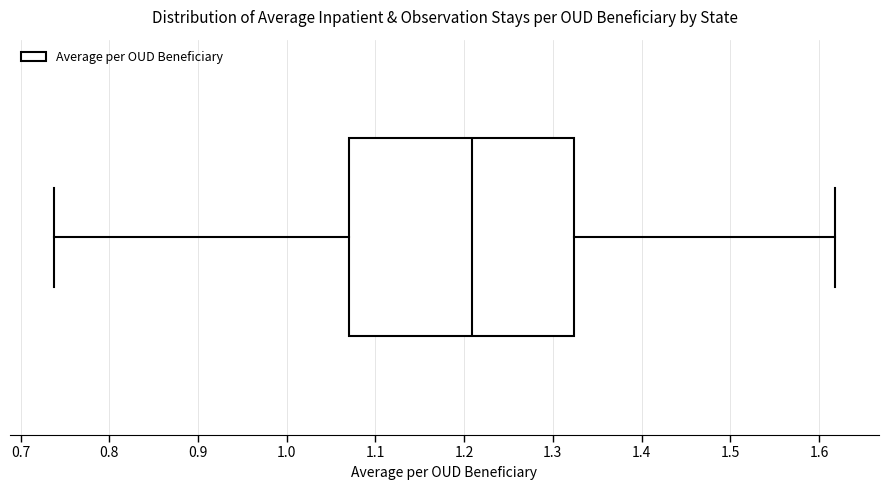

Read this box plot against the x-axis: the position of the median line, the range covered by the box, and the ends of both whiskers. The values are not printed on the chart, so give them approximately, as read against the axis.

median 1.21, box 1.07 to 1.32, whiskers 0.74 to 1.62